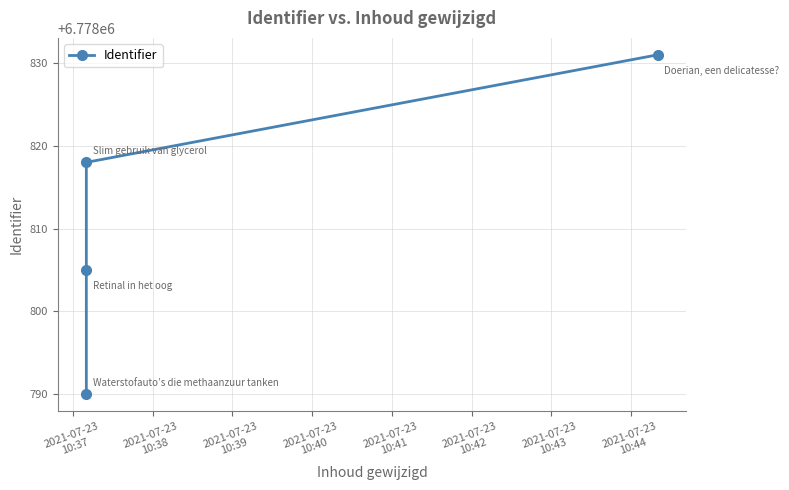

At which category does the chart reach its minimum across all series?

2021-07-23
10:37